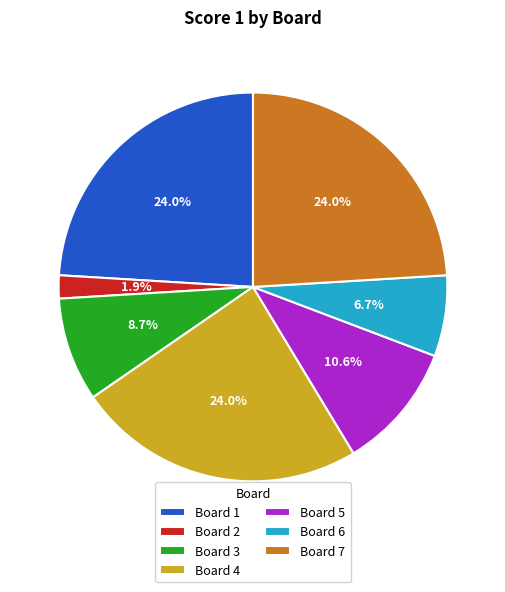

Does Board 3 represent more than half of the total?

No